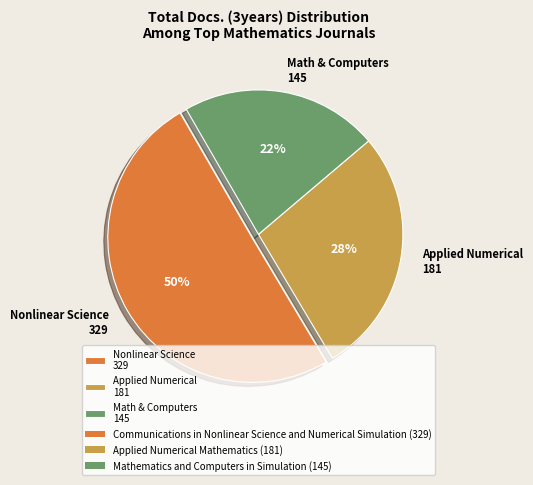

Between Math & Computers 145 and Nonlinear Science 329, which is larger?

Nonlinear Science 329